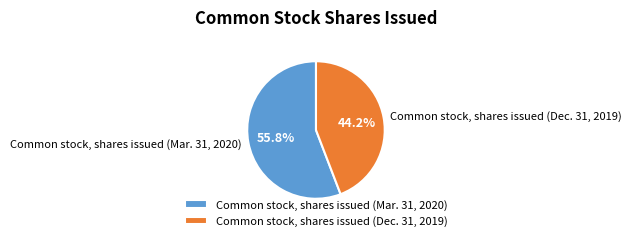

To the nearest percent, what portion does Common stock, shares issued (Mar. 31, 2020) represent?

56%